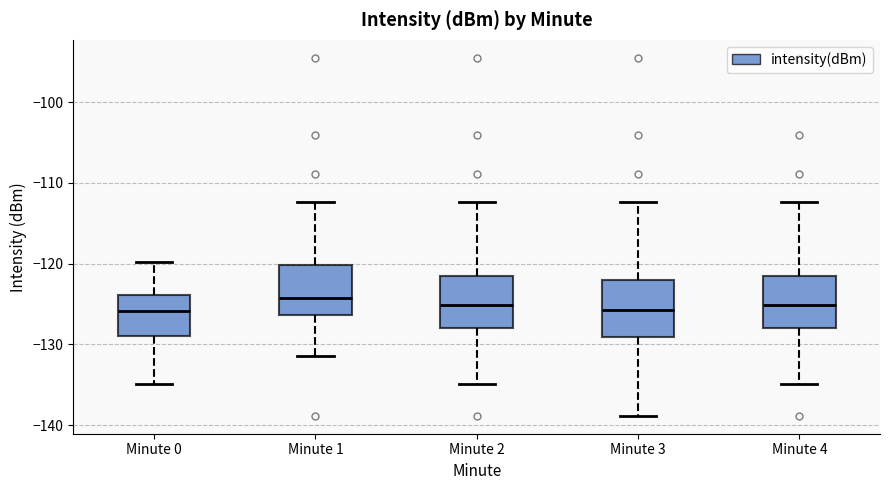

Reading left to right, read every box against the y-axis: the position of its median line, the range the box covers, and the ends of its whiskers. The values are not printed on the chart, so give them approximately, as read against the axis.

Minute 0: median -126, box -129 to -124, whiskers -135 to -120
Minute 1: median -124, box -126 to -120, whiskers -131 to -112
Minute 2: median -125, box -128 to -122, whiskers -135 to -112
Minute 3: median -126, box -129 to -122, whiskers -139 to -112
Minute 4: median -125, box -128 to -122, whiskers -135 to -112